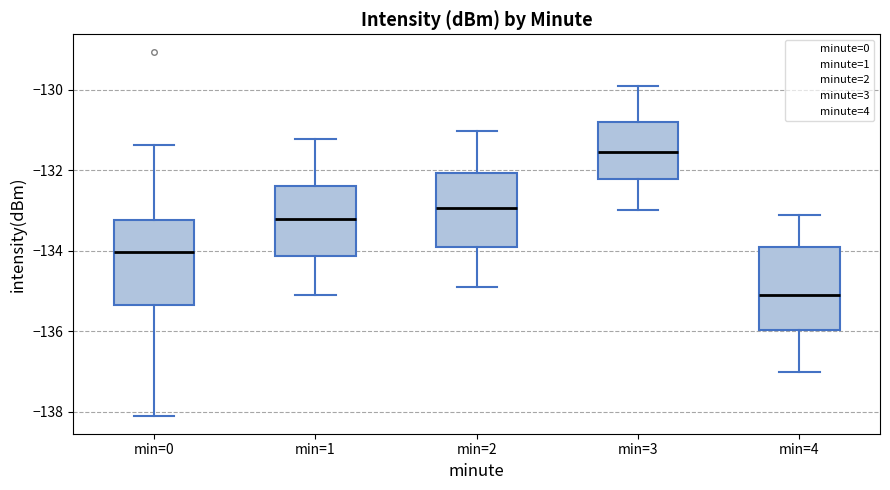

Reading left to right, transcribe this box plot: for each box, give where its median line is, the range the box spans, and where its two whiskers end, as read against the y-axis. The values are not printed on the chart, so give them approximately, as read against the axis.

min=0: median -134.0, box -135.4 to -133.2, whiskers -138.0 to -131.4
min=1: median -133.2, box -134.2 to -132.4, whiskers -135.0 to -131.2
min=2: median -133.0, box -134.0 to -132.0, whiskers -134.8 to -131.0
min=3: median -131.6, box -132.2 to -130.8, whiskers -133.0 to -130.0
min=4: median -135.2, box -136.0 to -134.0, whiskers -137.0 to -133.2